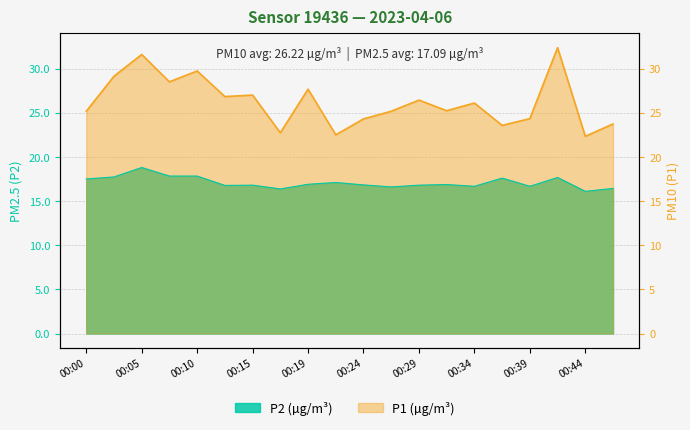

The value of P1 at 00:39 is 24.3. True or false?

True